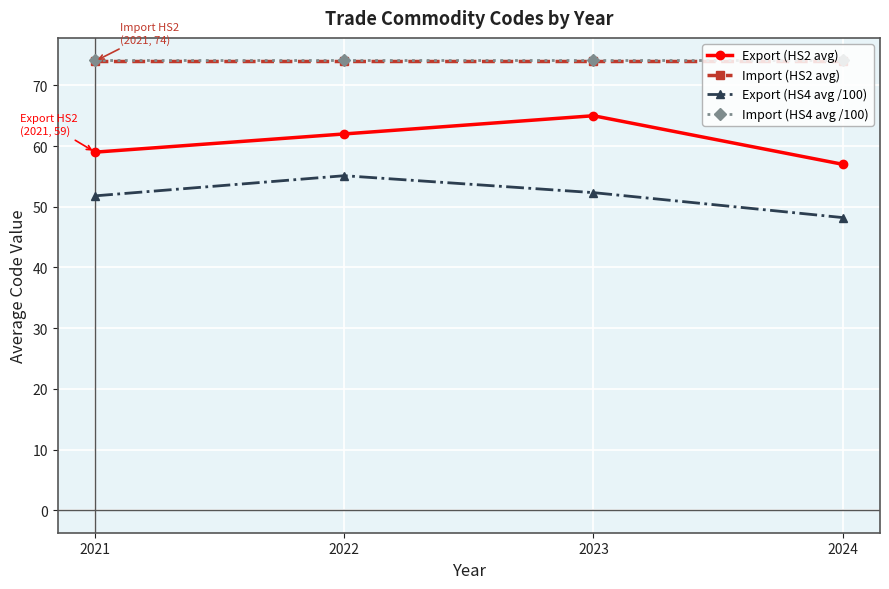

What is the value of the Export (HS2 avg) point at the 3rd from the left?

65.0